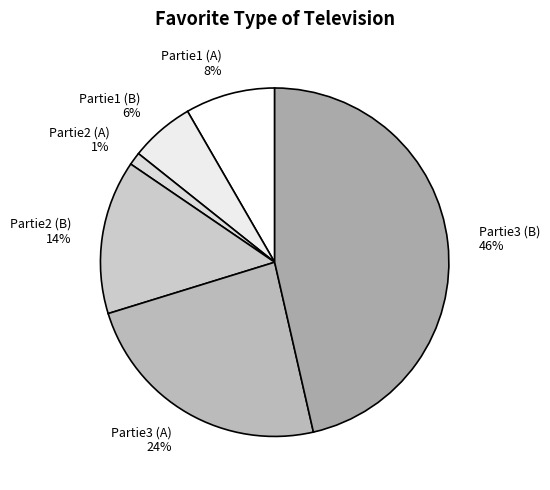

To the nearest percent, what percentage of the pie is Partie1 (B)?

6%